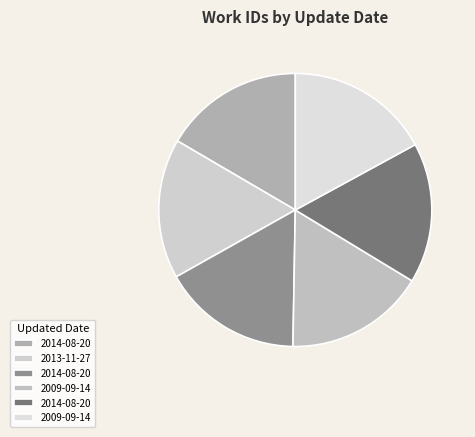

Count the number of slices in the pie.

6